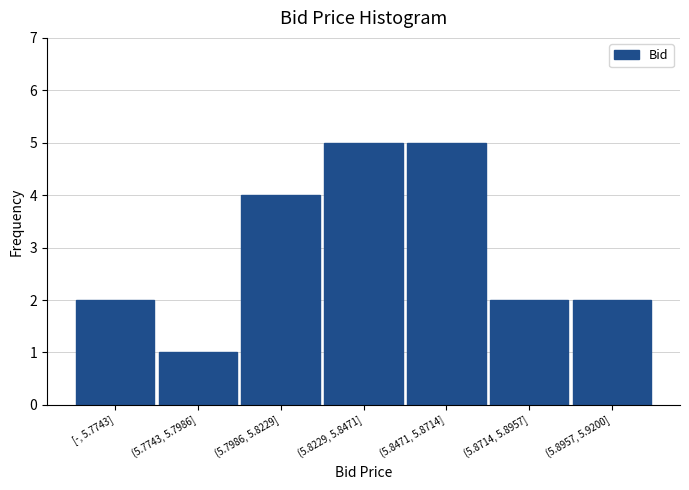

Reading left to right, extract all data points from this chart.

2	1	4	5	5	2	2